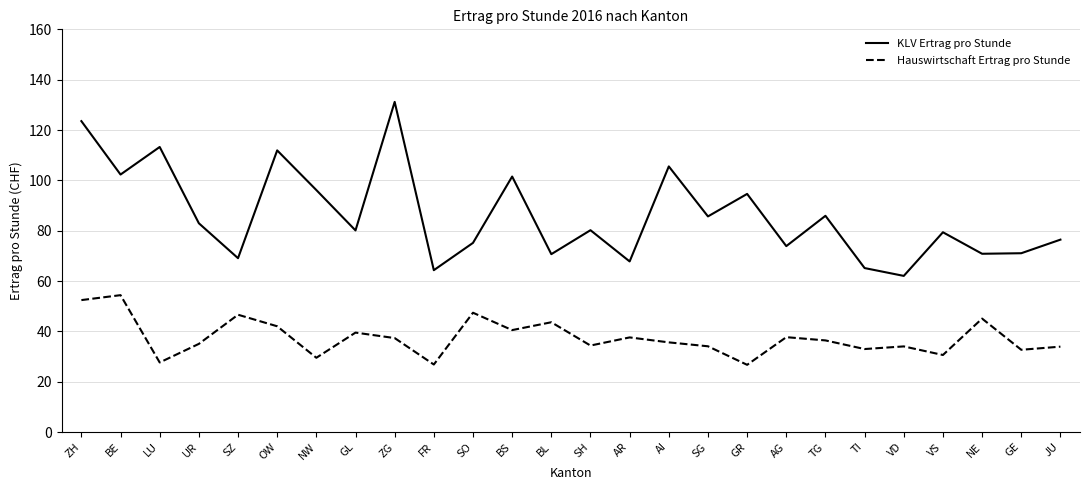

At which label does Hauswirtschaft Ertrag pro Stunde reach its peak?

BE